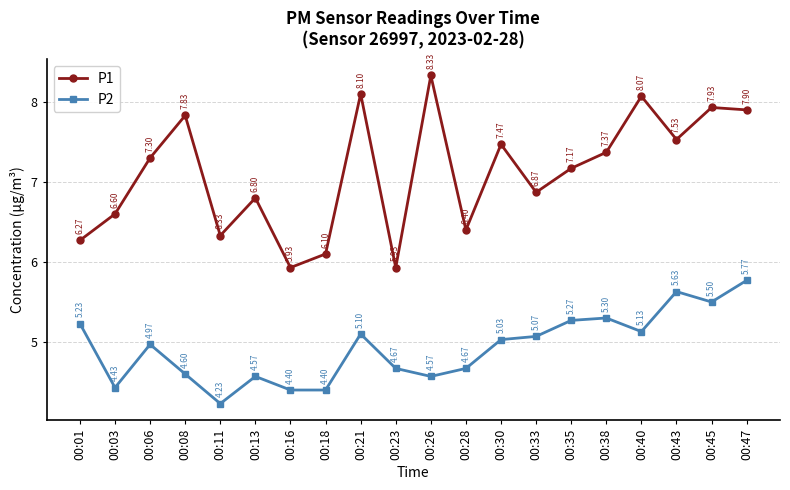

At which category does P1 reach its first local valley?

00:11